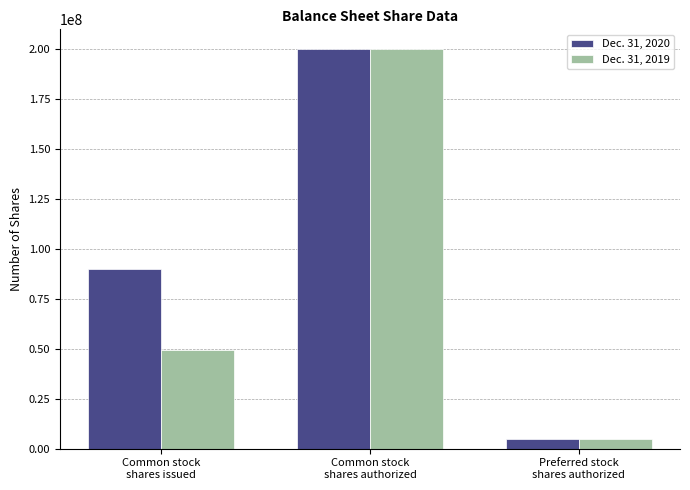

Rank the categories by Dec. 31, 2020 value from highest to lowest.

Common stock
shares authorized, Common stock
shares issued, Preferred stock
shares authorized